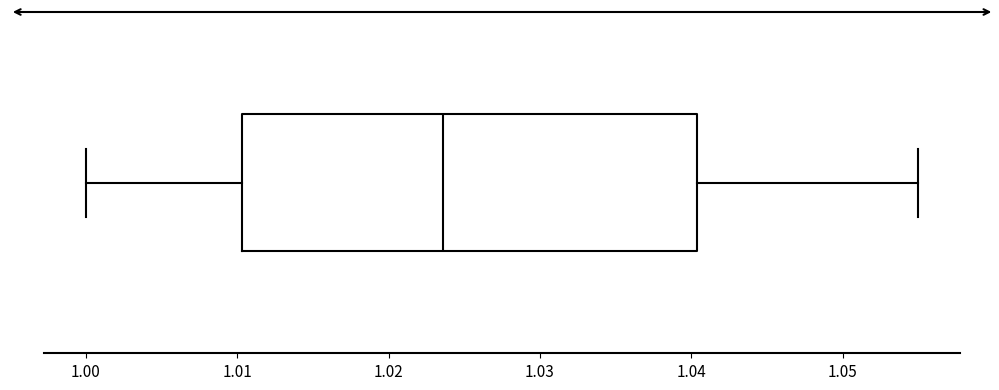

Where is the left edge of the box on the x-axis? The values are not printed on the chart, so give them approximately, as read against the axis.

1.010